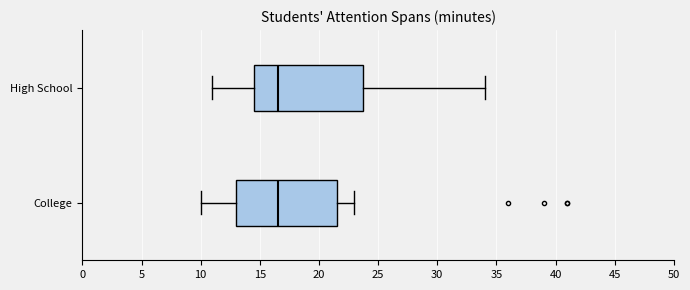

Comparing the boxes themselves (not the whiskers), which one is the widest?

High School